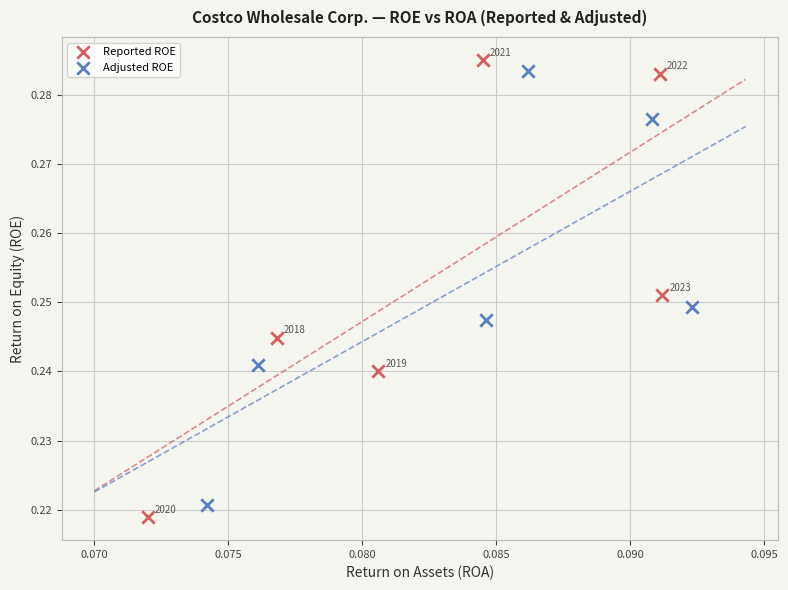

Which series reaches the maximum Y coordinate?

Reported ROE